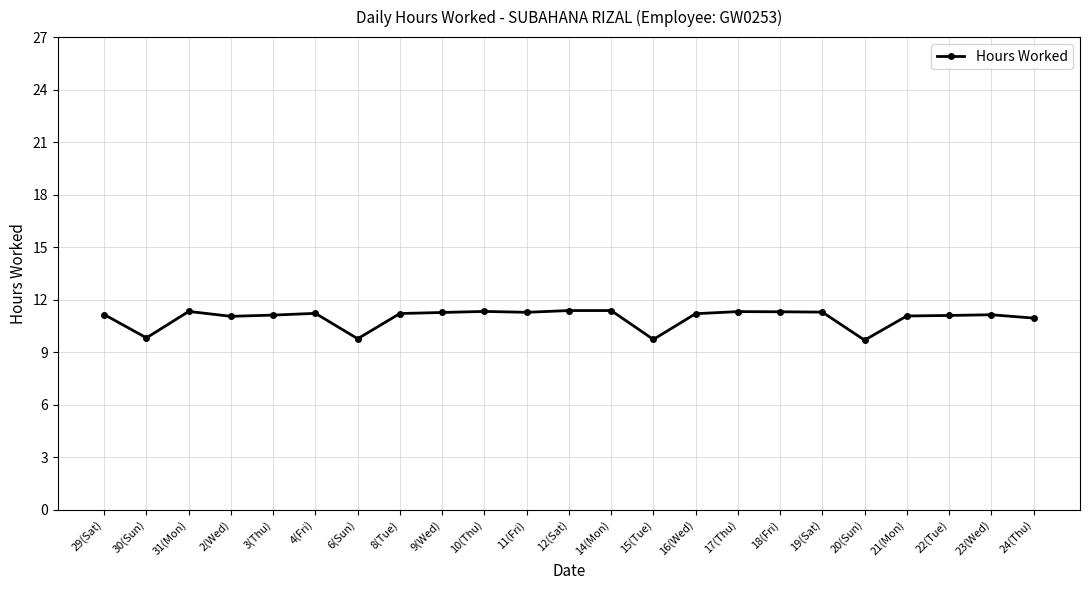

What is the minimum value shown in the chart?

9.7